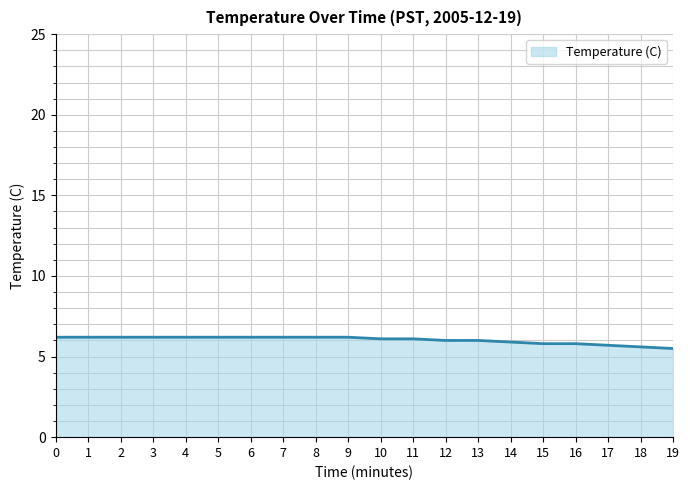

How many lines are shown in the chart?

1